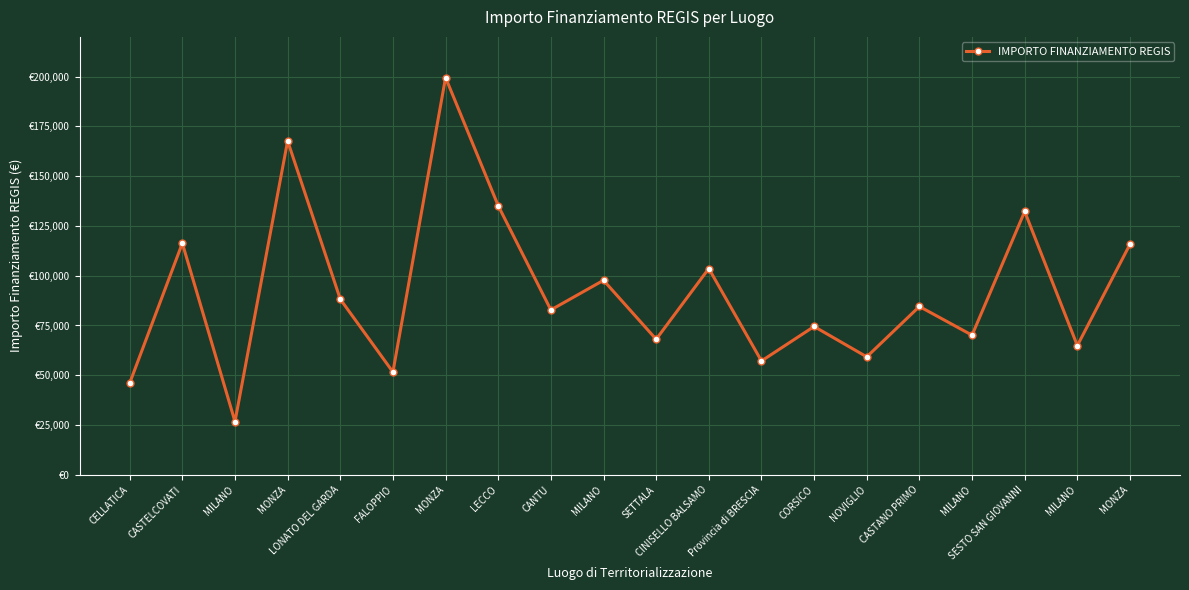

Reading left to right, extract all data points from this chart.

CELLATICA=46044.5	CASTELCOVATI=116324.6	MILANO=26730.0	MONZA=167724.8	LONATO DEL GARDA=88213.8	FALOPPIO=51620.1	MONZA=199567.7	LECCO=135157.2	CANTU=82798.6	MILANO=97694.9	SETTALA=68057.8	CINISELLO BALSAMO=103619.9	Provincia di BRESCIA=57160.7	CORSICO=74486.0	NOVIGLIO=59229.0	CASTANO PRIMO=84538.8	MILANO=70120.9	SESTO SAN GIOVANNI=132279.7	MILANO=64886.6	MONZA=115789.8